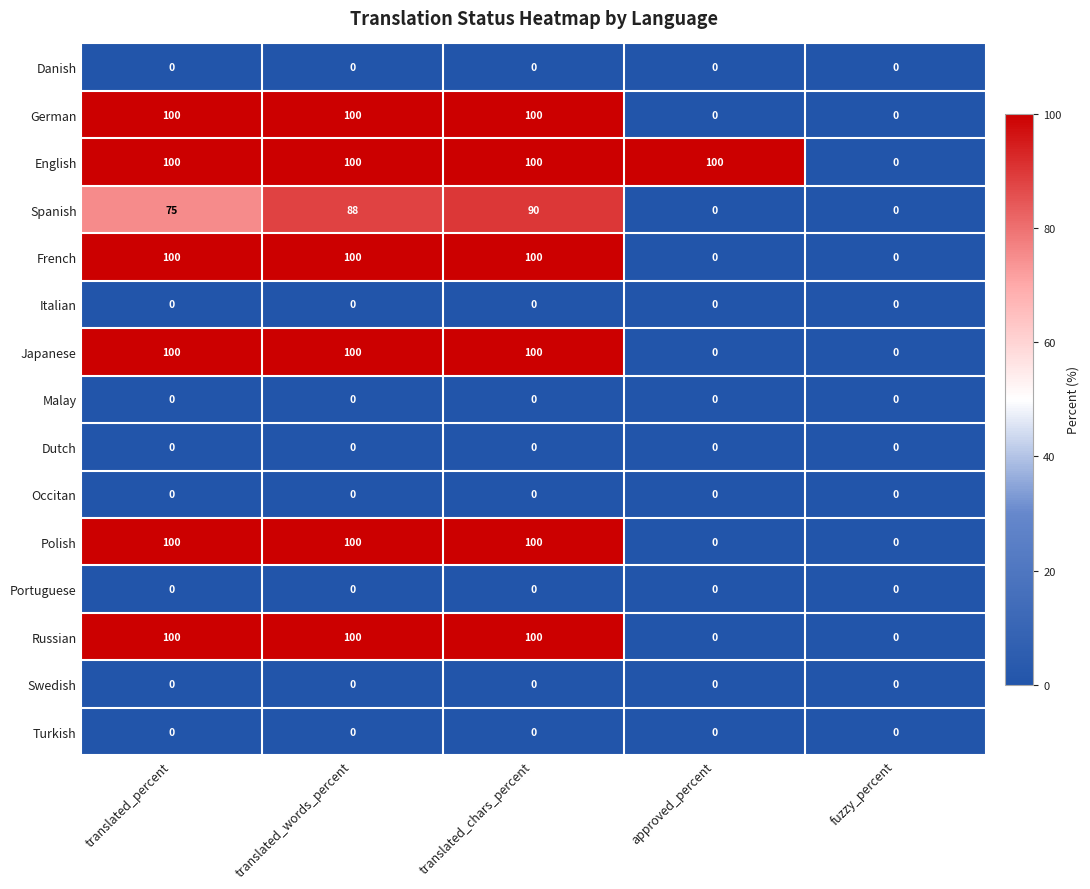

Which series changed the most between translated_percent and translated_chars_percent?

Spanish